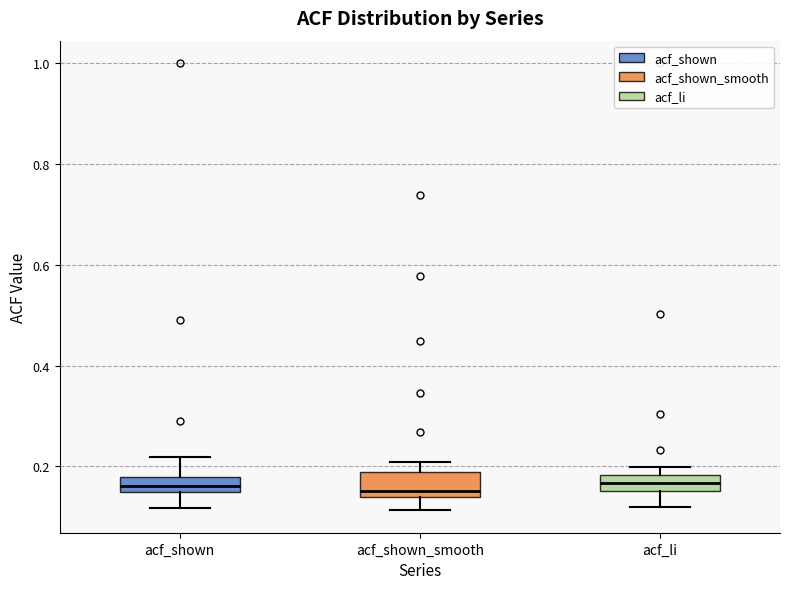

Where does the median line of the box for acf_shown_smooth sit on the y-axis? The values are not printed on the chart, so give them approximately, as read against the axis.

0.16